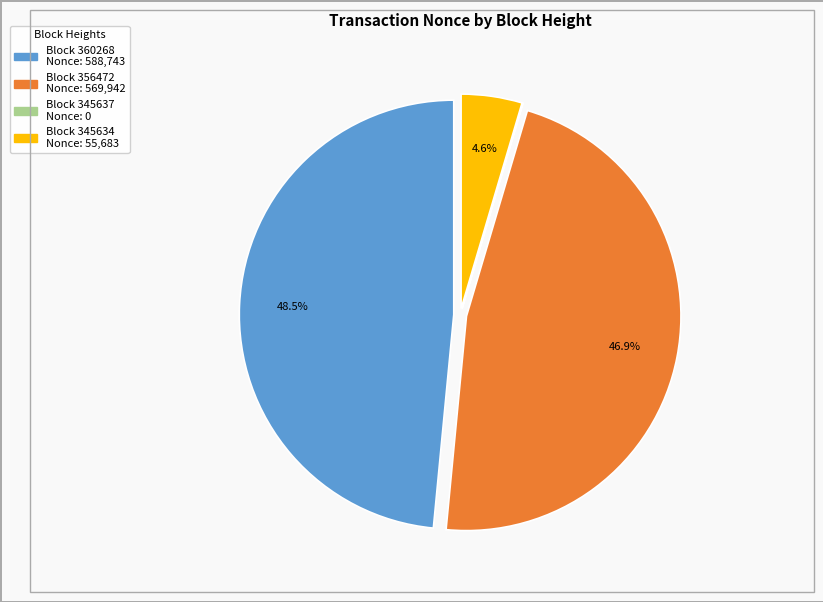

Does any single category account for the majority?

No